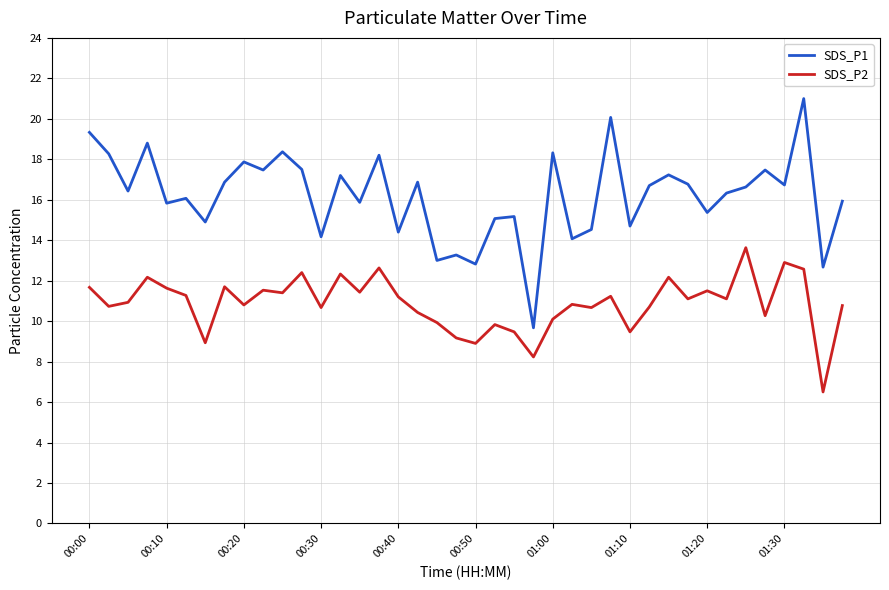

List the series in order of their overall mean, lowest first.

SDS_P2, SDS_P1